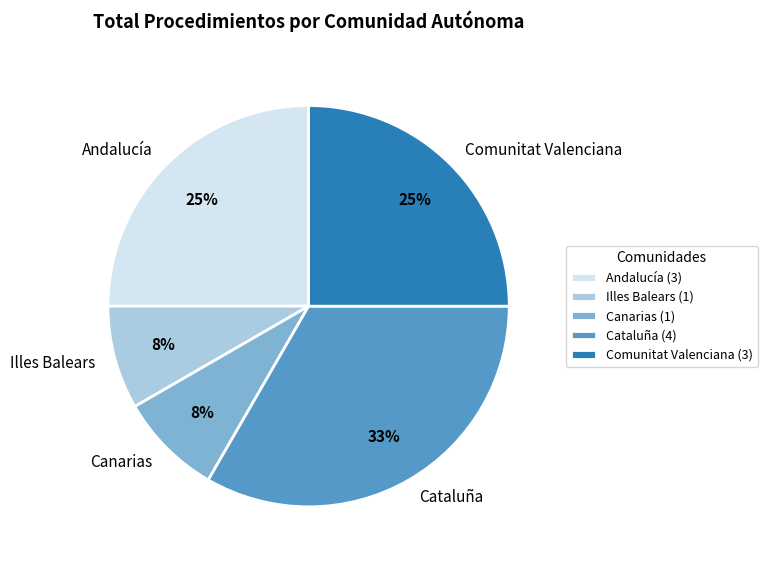

Is it true that Andalucía is 25% of the pie?

True